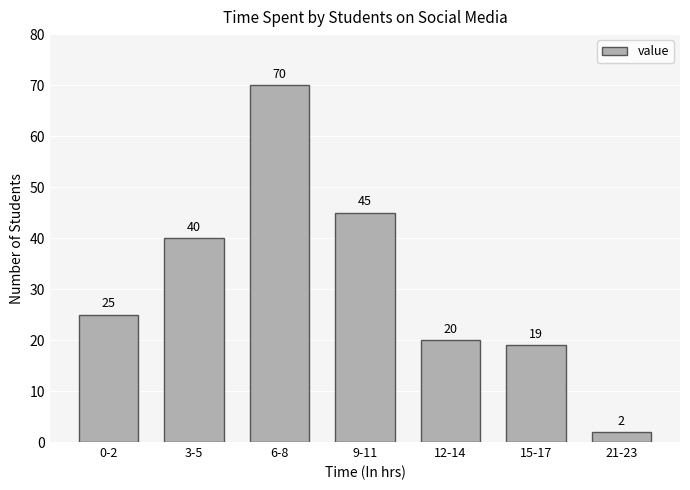

Reading left to right, extract all data points from this chart.

25	40	70	45	20	19	2